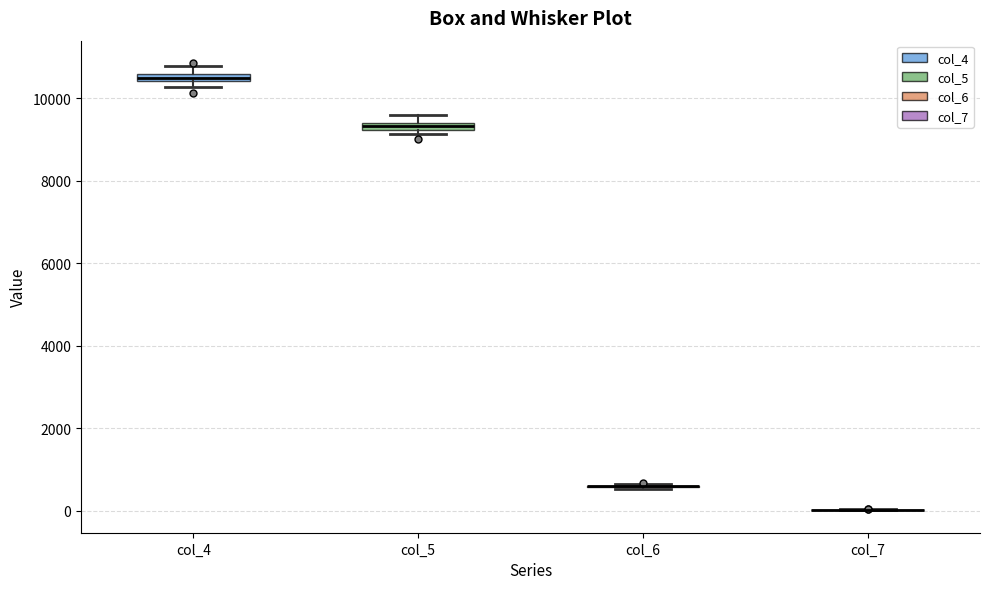

Where is the upper edge of the box for col_4 on the y-axis? The values are not printed on the chart, so give them approximately, as read against the axis.

10600